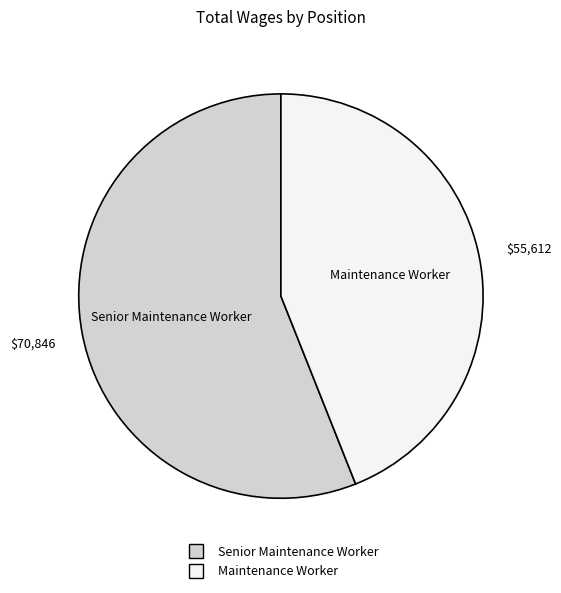

What is the smallest slice in the pie chart?

Maintenance Worker